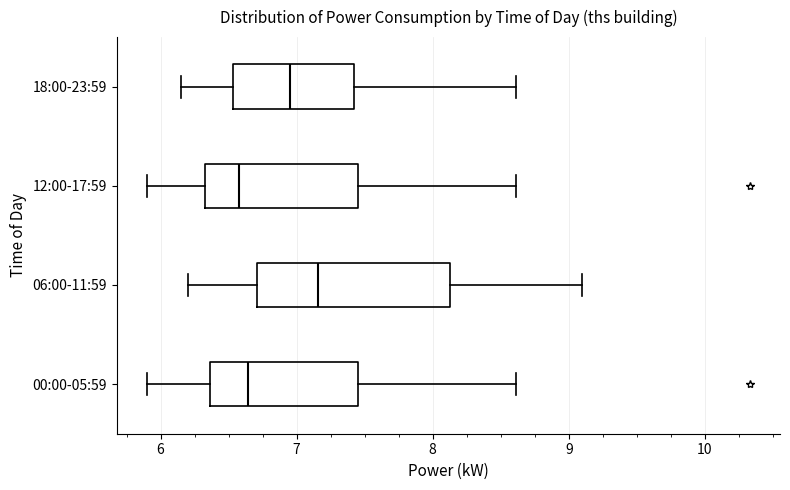

Reading bottom to top, read every box against the x-axis: the position of its median line, the range the box covers, and the ends of its whiskers. The values are not printed on the chart, so give them approximately, as read against the axis.

00:00-05:59: median 6.6, box 6.4 to 7.4, whiskers 5.9 to 8.6
06:00-11:59: median 7.2, box 6.7 to 8.1, whiskers 6.2 to 9.1
12:00-17:59: median 6.6, box 6.3 to 7.4, whiskers 5.9 to 8.6
18:00-23:59: median 7.0, box 6.5 to 7.4, whiskers 6.2 to 8.6